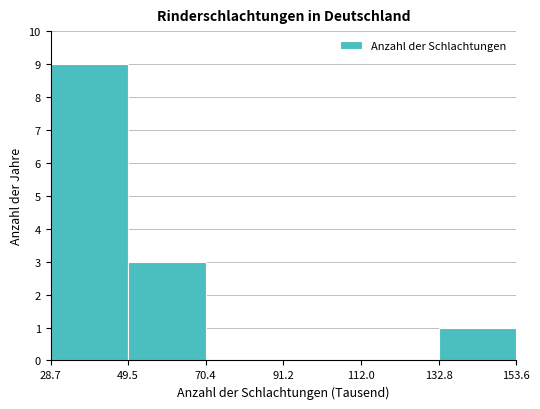

Reading left to right, list every bar in this chart as the range it spans on the x-axis followed by its height. The values are not printed on the chart, so give them approximately, as read against the axis.

28.7 to 49.5: 9
49.5 to 70.4: 3
70.4 to 91.2: 0
91.2 to 112.0: 0
112.0 to 132.8: 0
132.8 to 153.6: 1